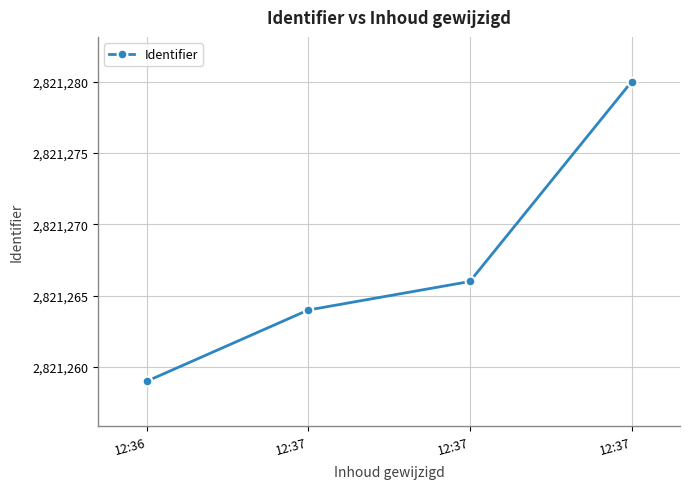

Which label corresponds to the smallest value in the chart?

12:36